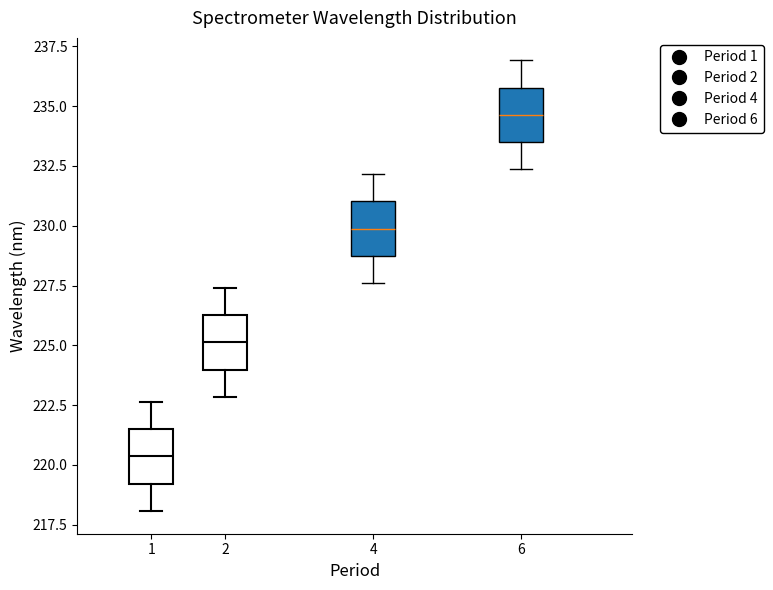

Where does the median line of the box at x = 2 sit on the y-axis? The values are not printed on the chart, so give them approximately, as read against the axis.

225.0